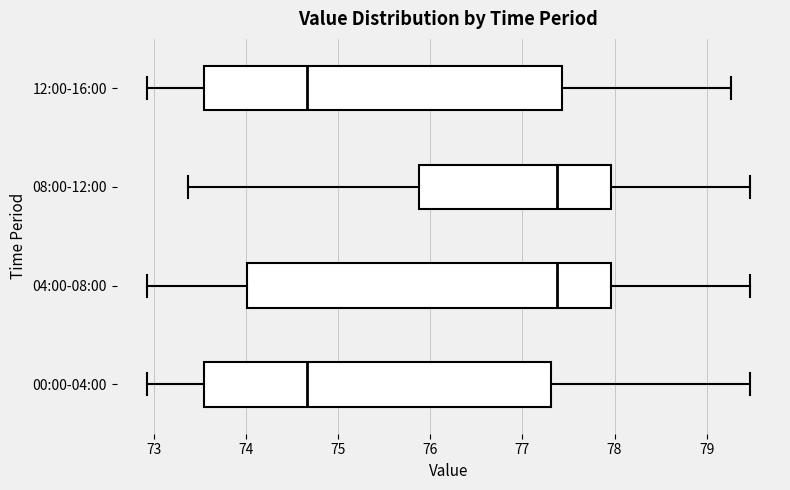

Where does the left whisker of the box for 12:00-16:00 end on the x-axis? The values are not printed on the chart, so give them approximately, as read against the axis.

72.9